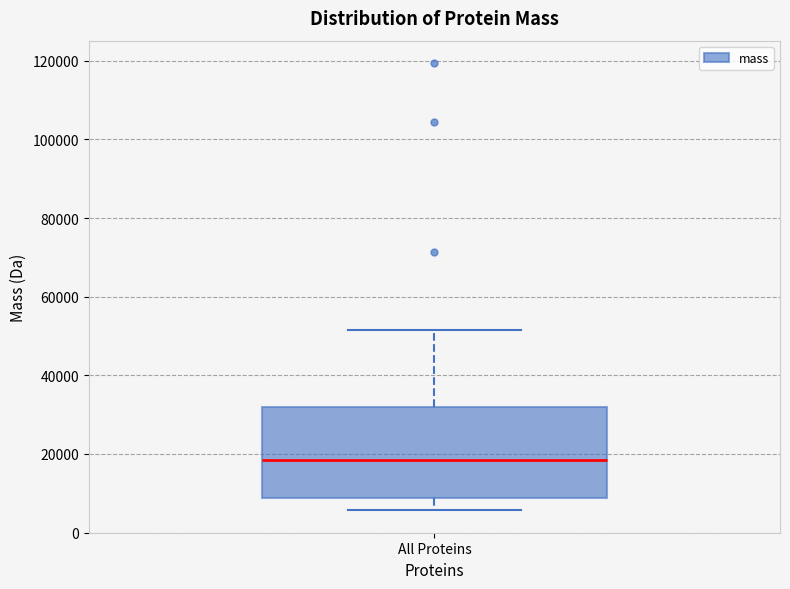

Read this box plot against the y-axis: the position of the median line, the range covered by the box, and the ends of both whiskers. The values are not printed on the chart, so give them approximately, as read against the axis.

median 18000, box 8000 to 32000, whiskers 6000 to 52000